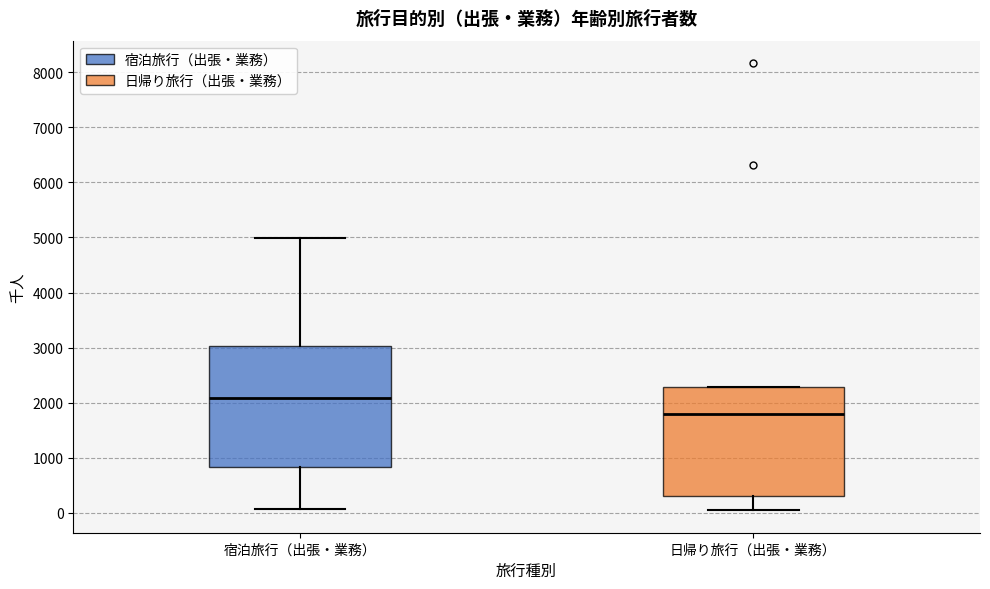

Reading left to right, transcribe this box plot: for each box, give where its median line is, the range the box spans, and where its two whiskers end, as read against the y-axis. The values are not printed on the chart, so give them approximately, as read against the axis.

宿泊旅行（出張・業務）: median 2100, box 800 to 3000, whiskers 100 to 5000
日帰り旅行（出張・業務）: median 1800, box 300 to 2300, whiskers 0 to 2300